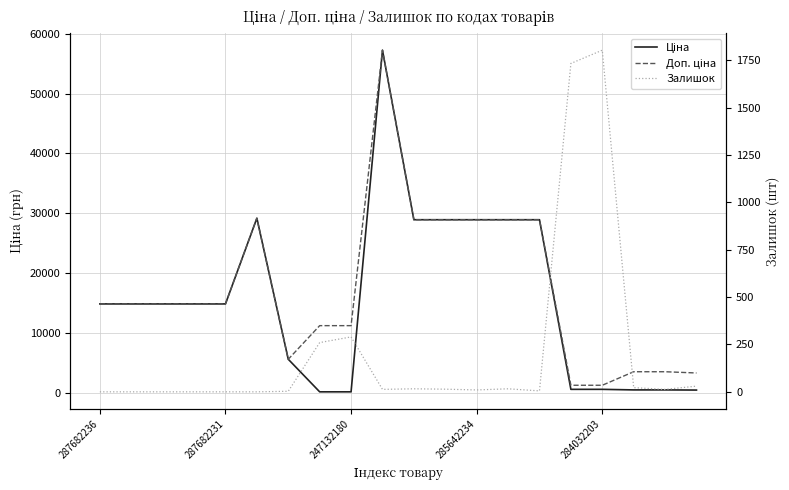

At which label is Доп. ціна closest to 29234?

5